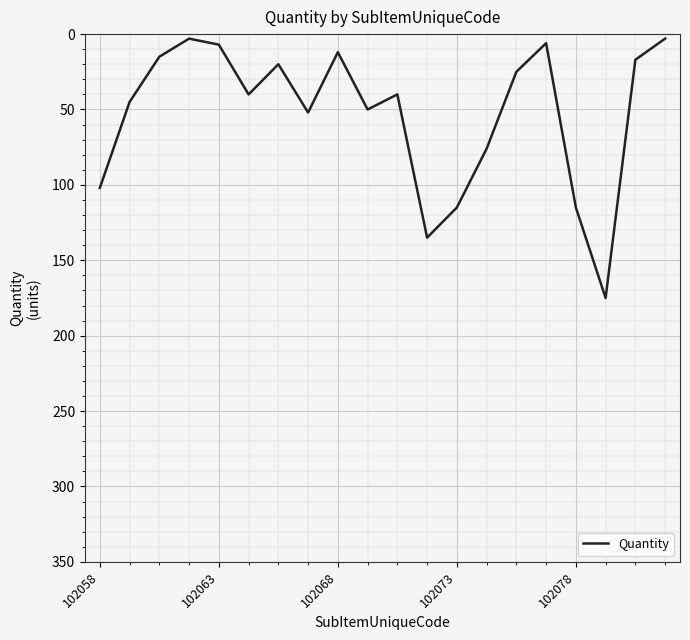

What is the greatest value displayed?

175